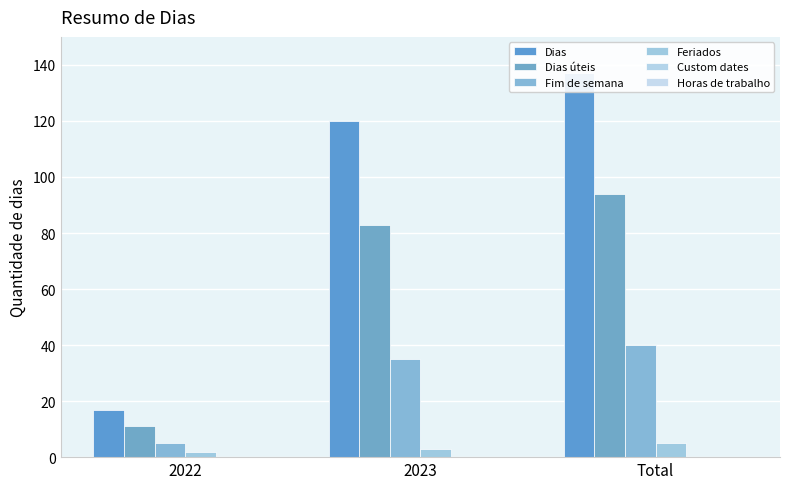

Count the number of categories in the chart.

3